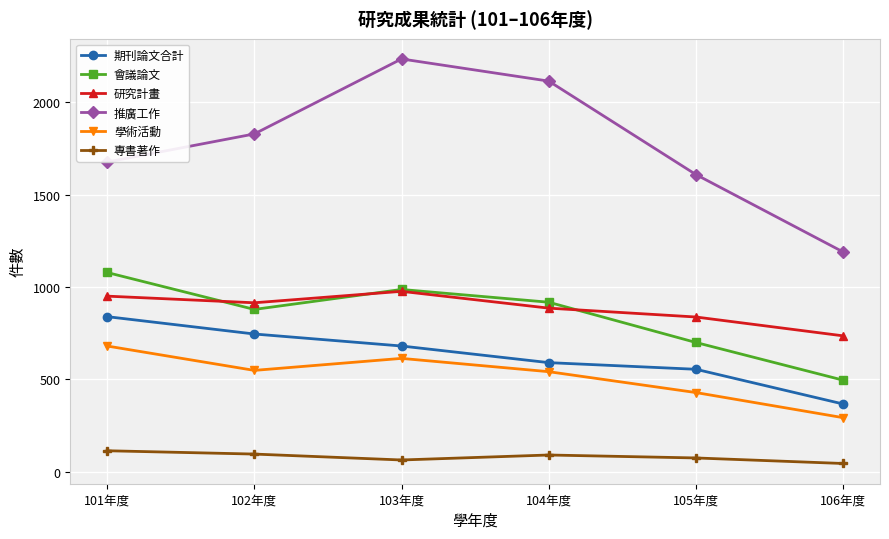

What is the minimum value shown in the chart?

45